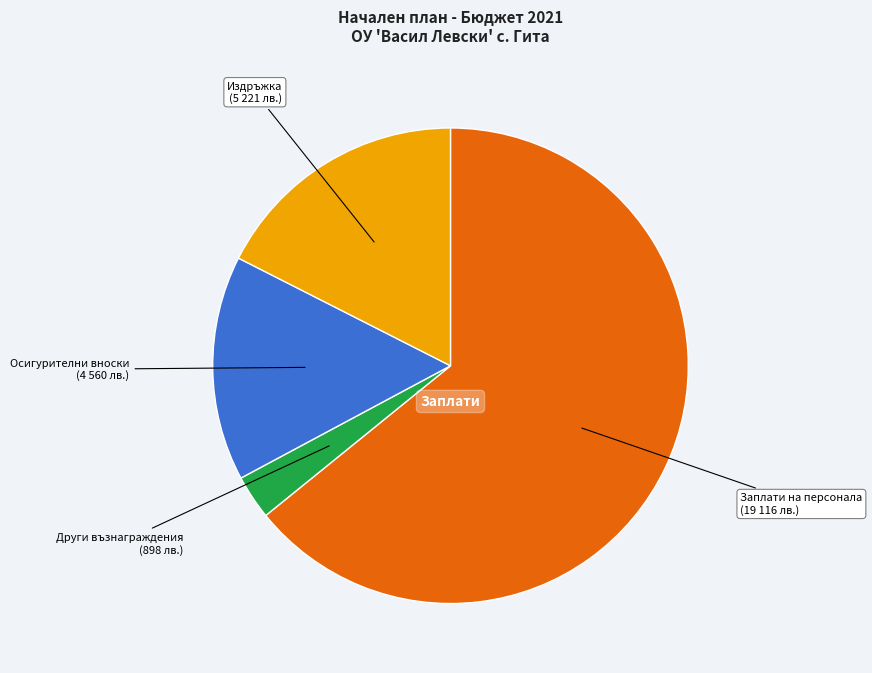

Count the number of slices in the pie.

4